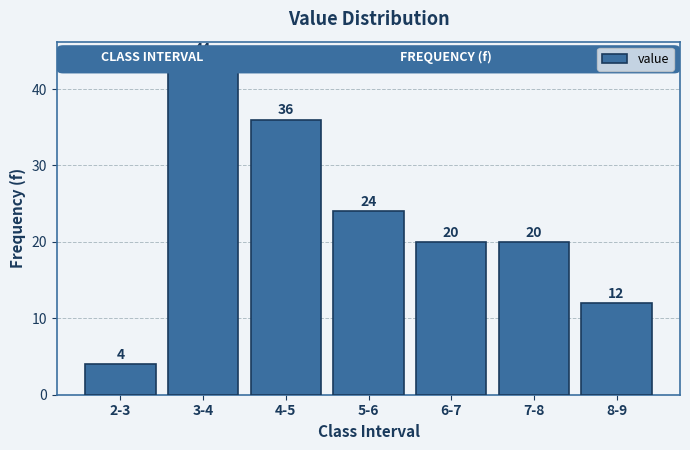

Reading left to right, what are all the values shown in this chart?

2-3=4	3-4=44	4-5=36	5-6=24	6-7=20	7-8=20	8-9=12